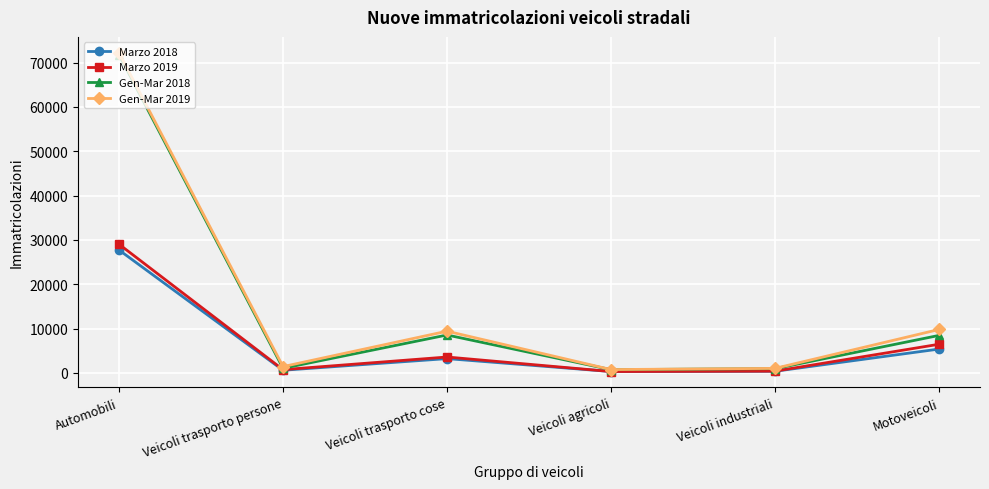

Which category has the highest value across all series?

Automobili